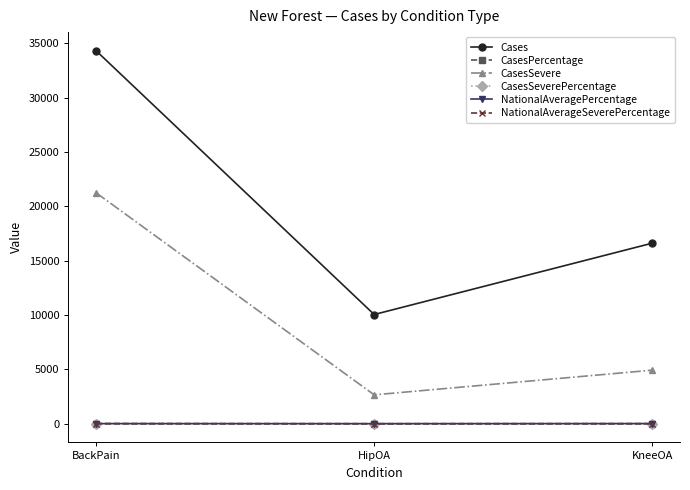

What is the label of the 1st point from the right?

KneeOA